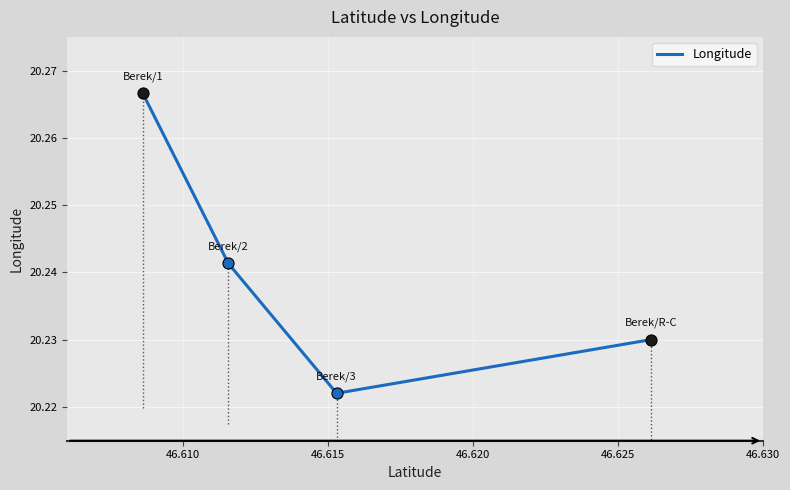

Count the values in the range 20 to 21.

4